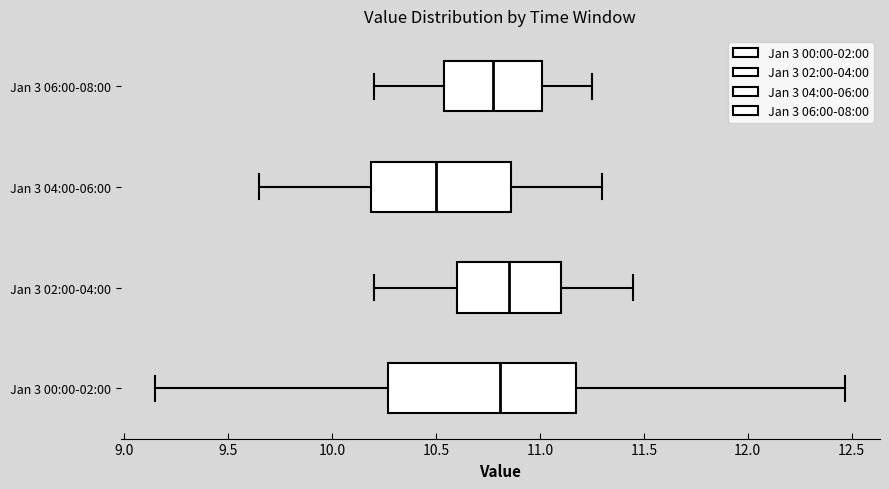

Reading bottom to top, transcribe this box plot: for each box, give where its median line is, the range the box spans, and where its two whiskers end, as read against the x-axis. The values are not printed on the chart, so give them approximately, as read against the axis.

Jan 3 00:00-02:00: median 10.80, box 10.25 to 11.20, whiskers 9.15 to 12.45
Jan 3 02:00-04:00: median 10.85, box 10.60 to 11.10, whiskers 10.20 to 11.45
Jan 3 04:00-06:00: median 10.50, box 10.20 to 10.85, whiskers 9.65 to 11.30
Jan 3 06:00-08:00: median 10.80, box 10.55 to 11.00, whiskers 10.20 to 11.25